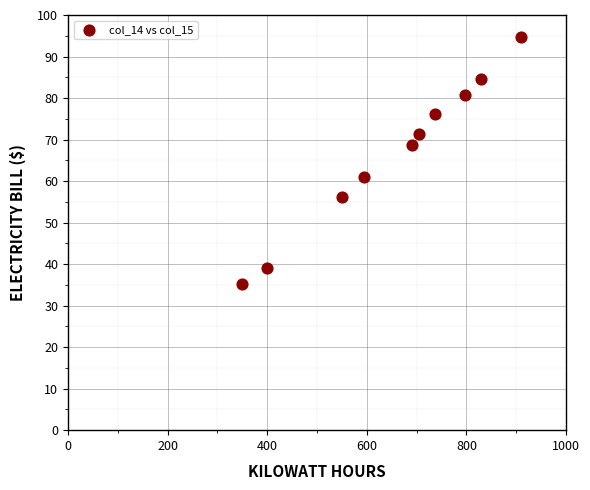

What Y value in the scatter plot is closest to 64?

61.0